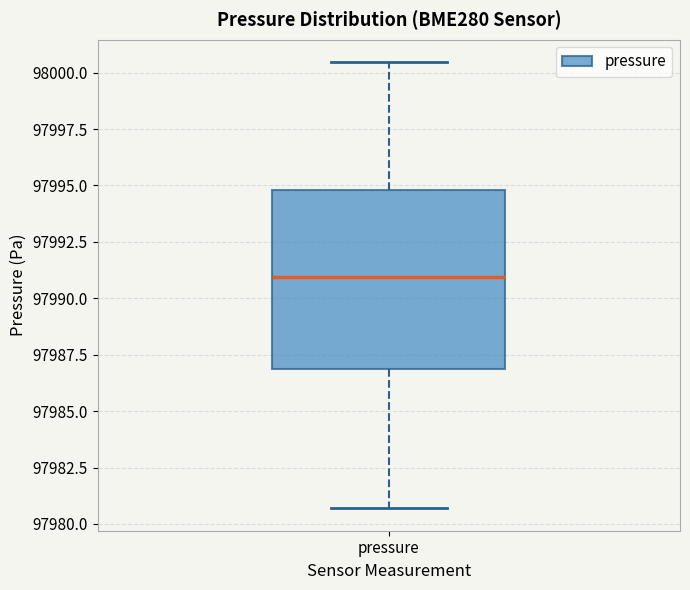

Where does the upper whisker of the box for pressure end on the y-axis? The values are not printed on the chart, so give them approximately, as read against the axis.

98000.5